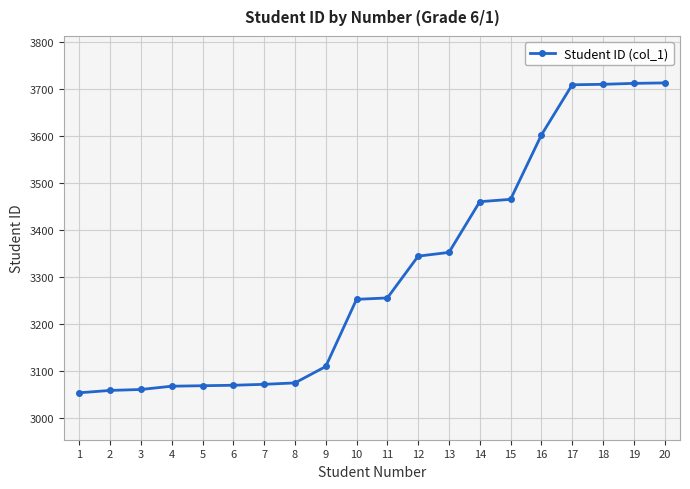

What is the sum of the values at 20 and 17?

7422